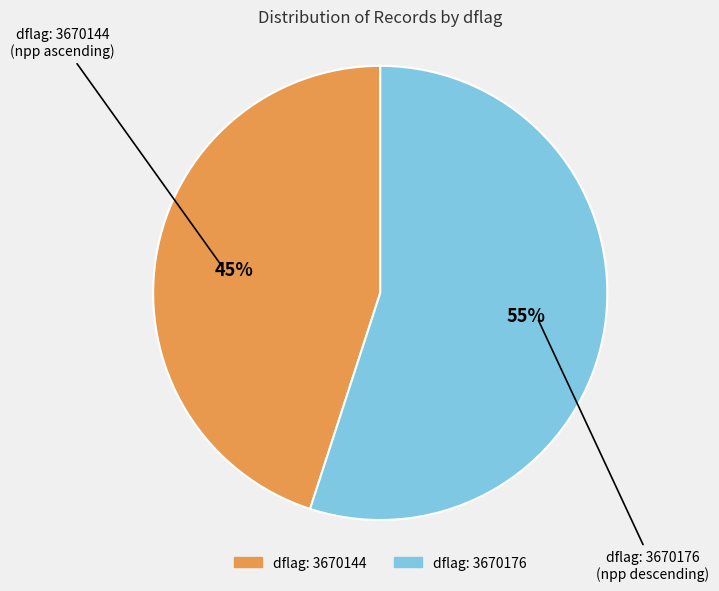

To the nearest percent, what is the average slice percentage?

50%